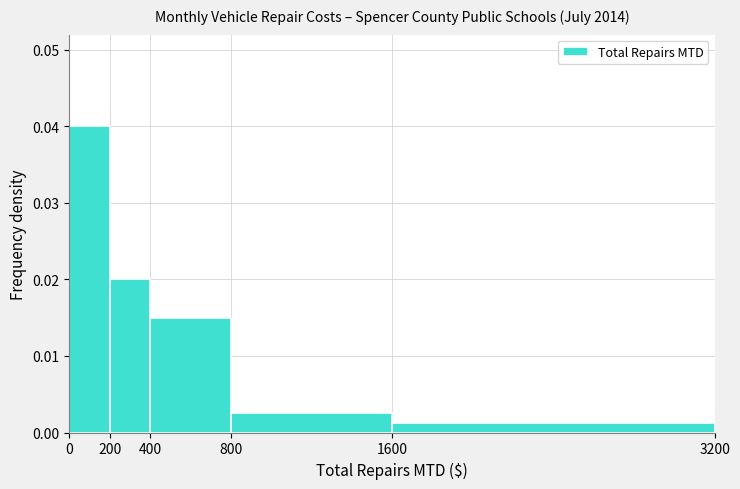

Reading left to right, list every bar in this chart as the range it spans on the x-axis followed by its height. The values are not printed on the chart, so give them approximately, as read against the axis.

0 to 200: 0.040
200 to 400: 0.020
400 to 800: 0.015
800 to 1600: 0.003
1600 to 3200: 0.001